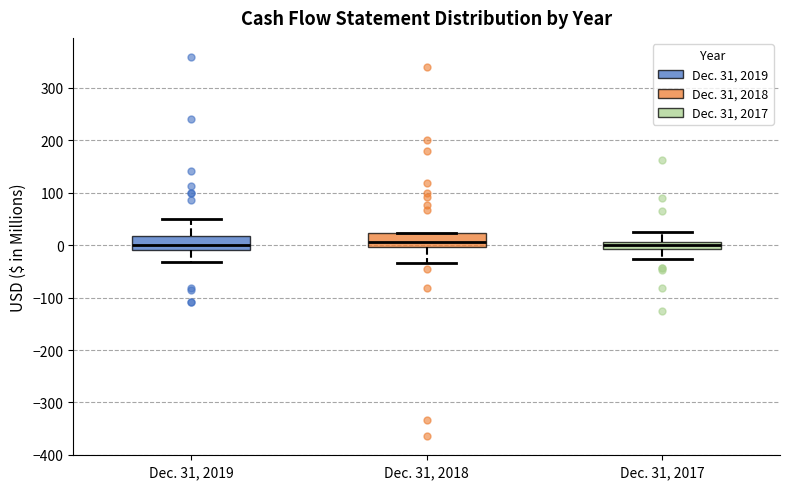

Where does the lower whisker of the box for Dec. 31, 2017 end on the y-axis? The values are not printed on the chart, so give them approximately, as read against the axis.

-30